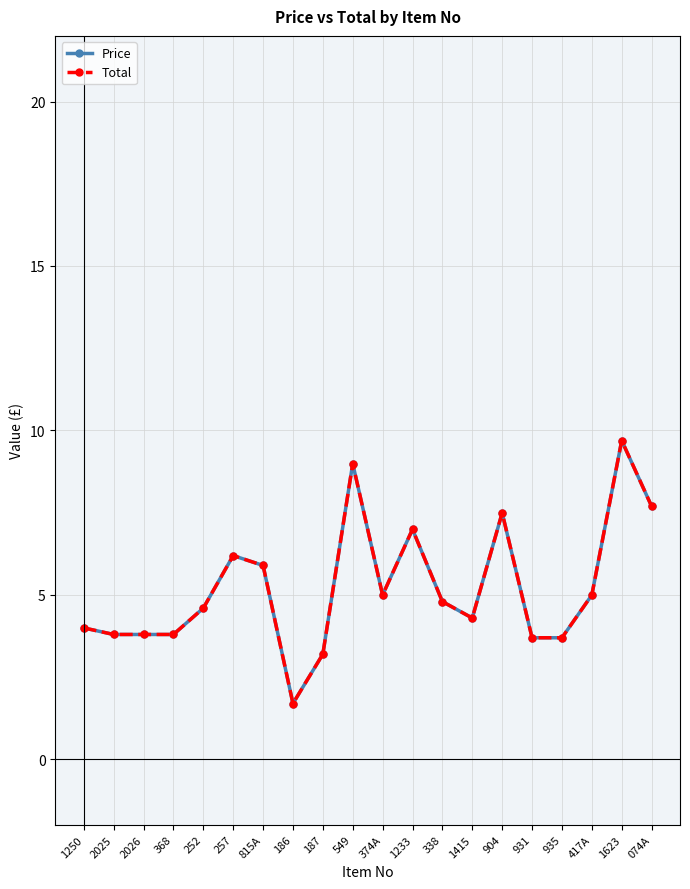

Which category has the highest value across all series?

1623